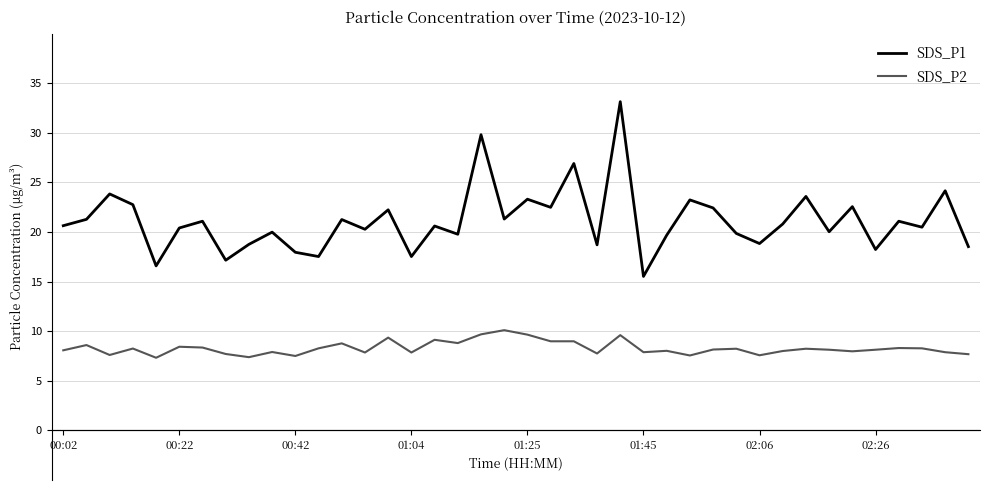

What is the lowest value of the SDS_P1 series?

15.5